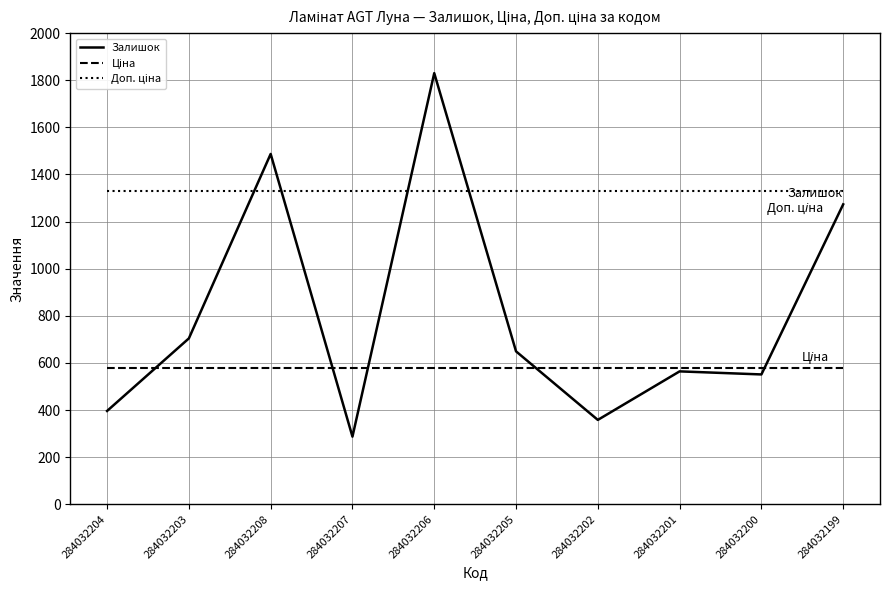

The value of Залишок at 284032207 is 178.9. True or false?

False